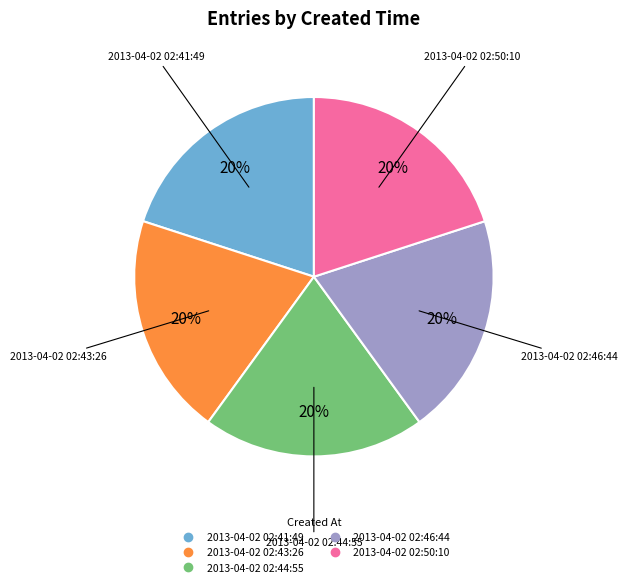

To the nearest percent, what is the average slice percentage?

20%